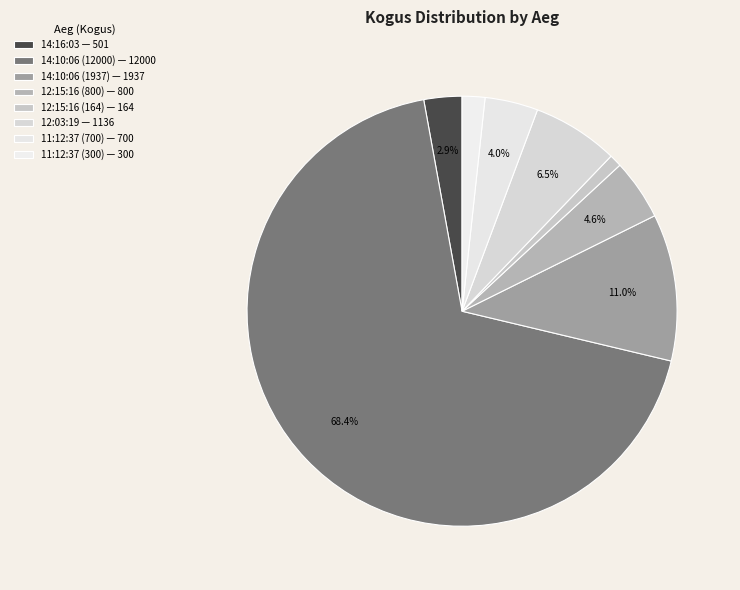

What percentage is the 12:15:16 (800) slice, to the nearest percent?

5%